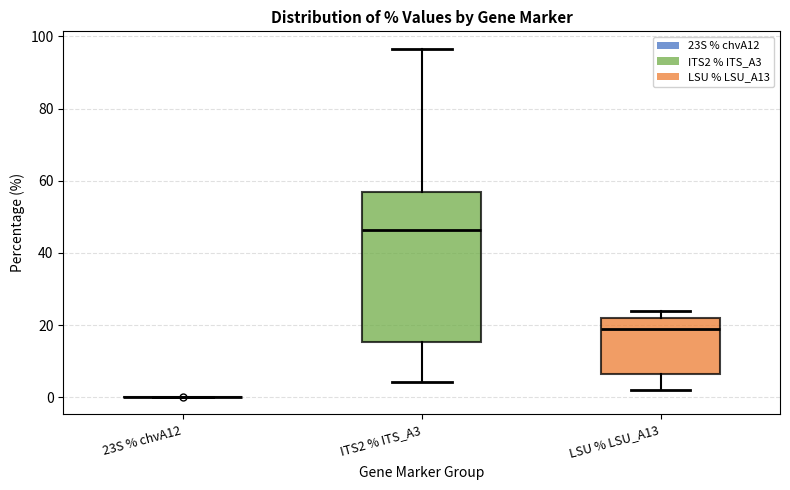

Comparing the boxes themselves (not the whiskers), which one is the tallest?

ITS2 % ITS_A3